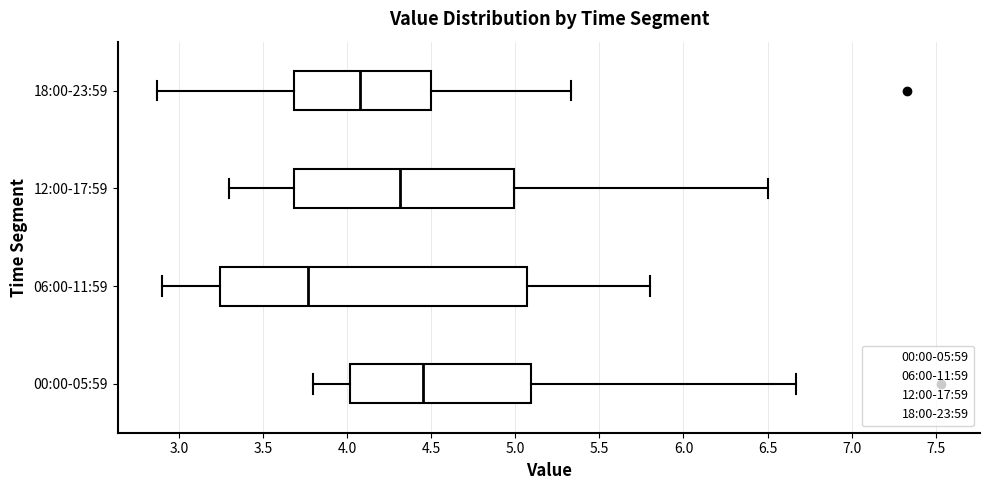

Where does the right whisker of the box for 18:00-23:59 end on the x-axis? The values are not printed on the chart, so give them approximately, as read against the axis.

5.35